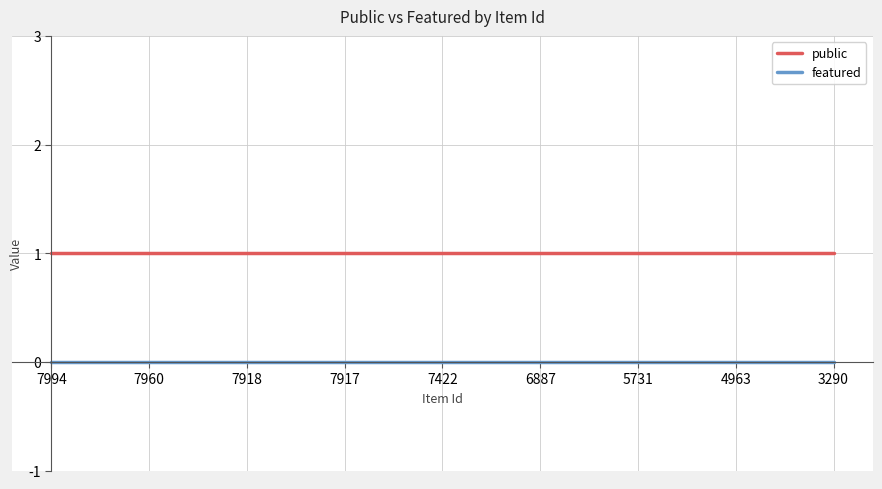

Rank the series by their maximum value, from lowest to highest.

featured, public